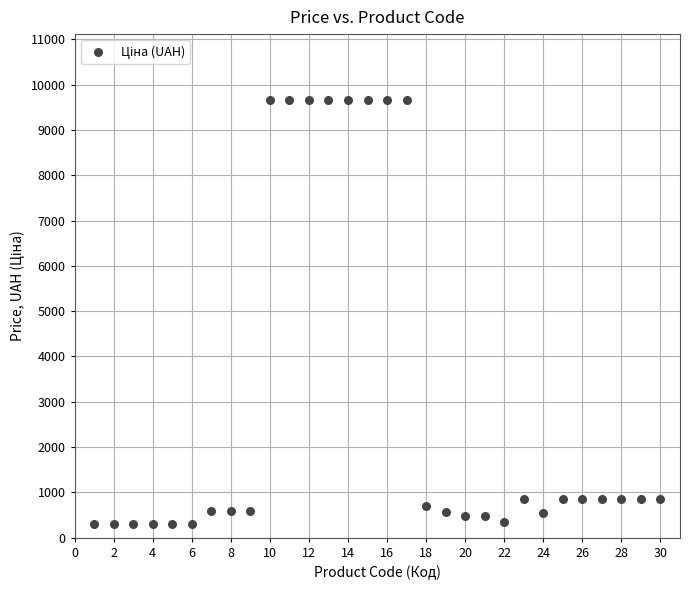

What is the range of X values (max minus min)?

29.0